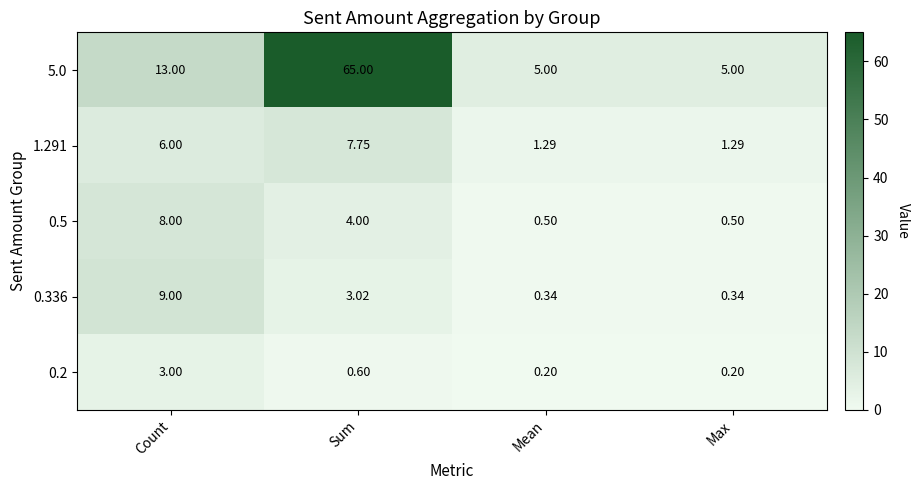

Where is 0.336 nearest to the value 4?

Sum